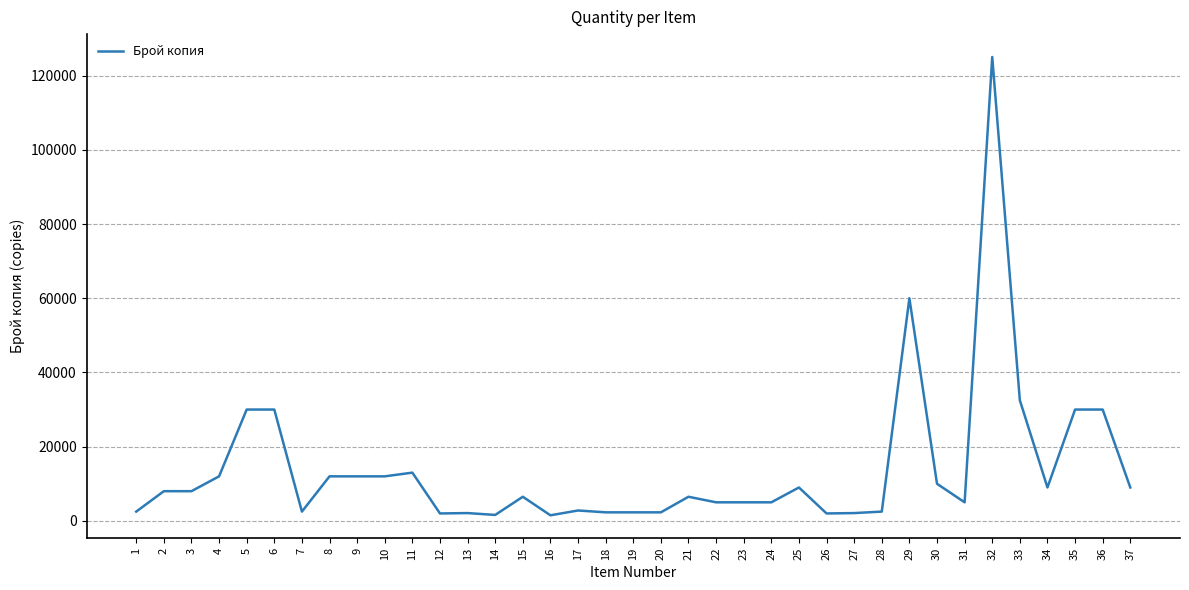

What is the maximum value shown in the chart?

125000